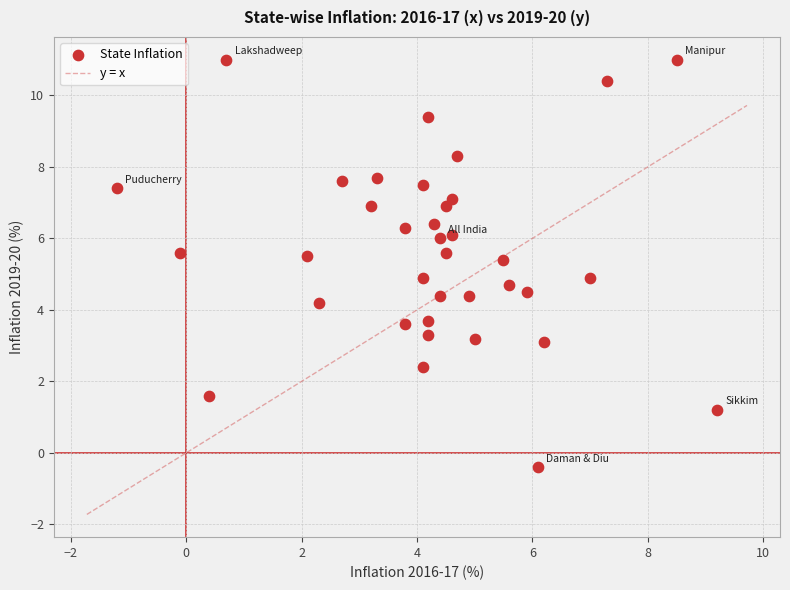

What is the range of X values (max minus min)?

10.4